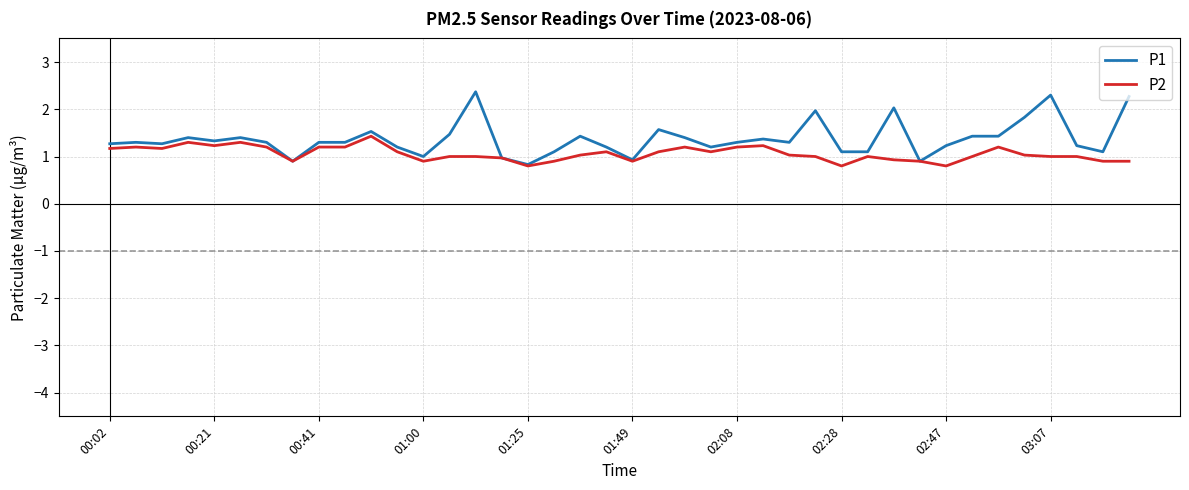

Which series has the widest spread of values?

P1